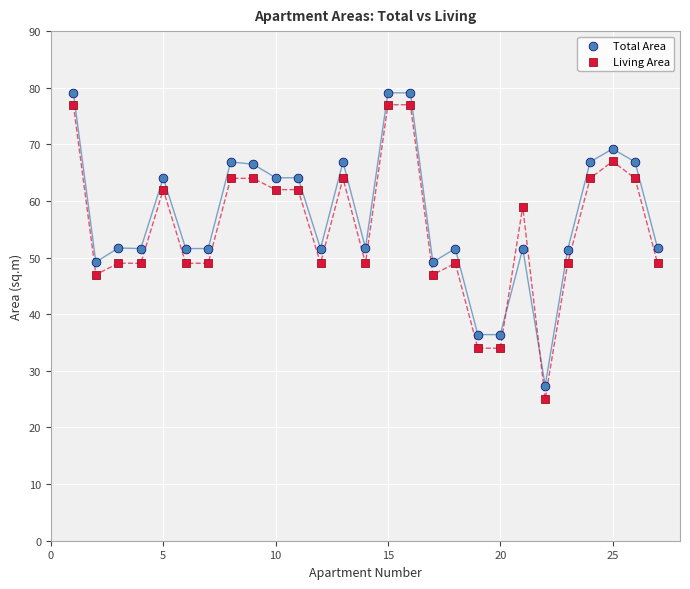

Which series reaches the maximum Y coordinate?

Total Area